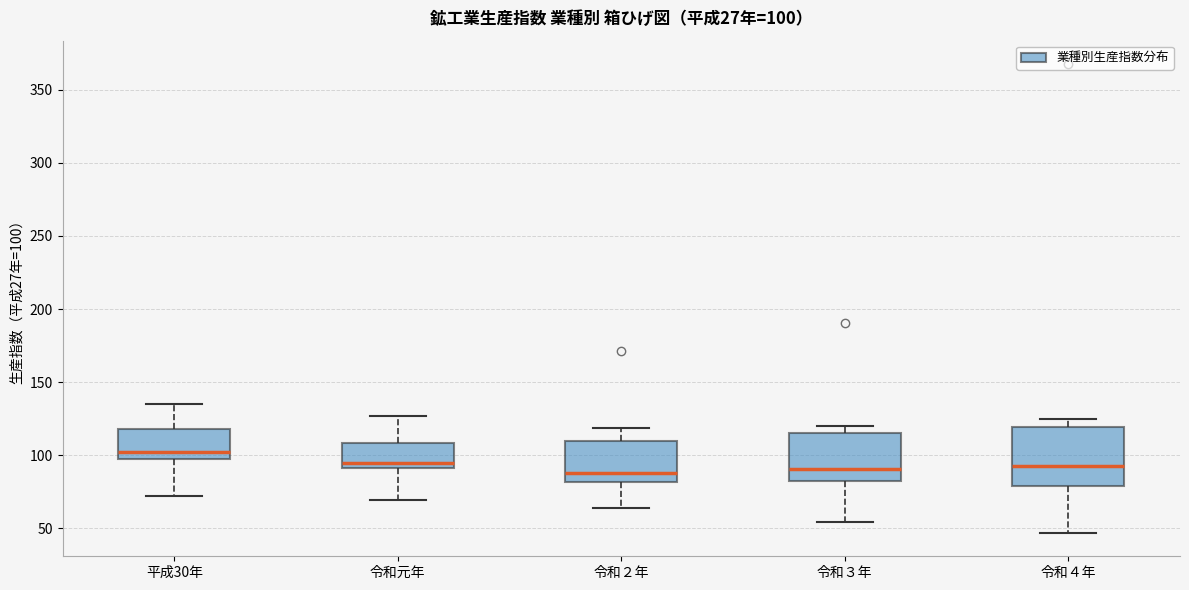

Which box's median line is the highest?

平成30年